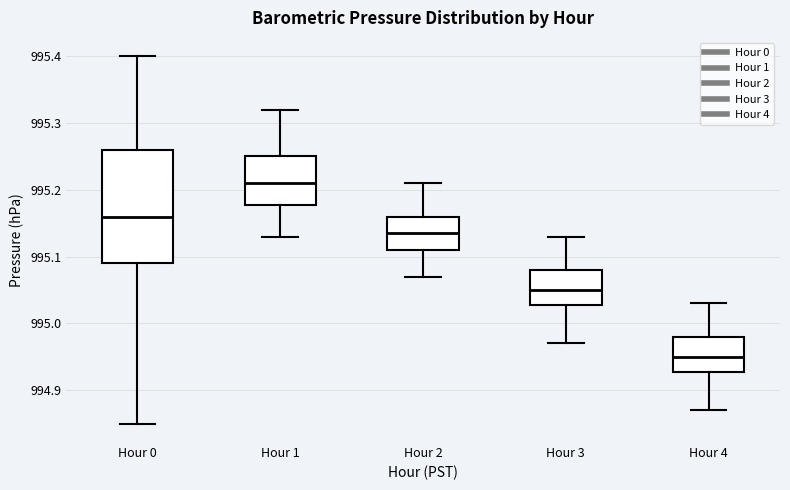

Reading left to right, read every box against the y-axis: the position of its median line, the range the box covers, and the ends of its whiskers. The values are not printed on the chart, so give them approximately, as read against the axis.

Hour 0: median 995.16, box 995.09 to 995.26, whiskers 994.85 to 995.40
Hour 1: median 995.21, box 995.18 to 995.25, whiskers 995.13 to 995.32
Hour 2: median 995.14, box 995.11 to 995.16, whiskers 995.07 to 995.21
Hour 3: median 995.05, box 995.03 to 995.08, whiskers 994.97 to 995.13
Hour 4: median 994.95, box 994.93 to 994.98, whiskers 994.87 to 995.03